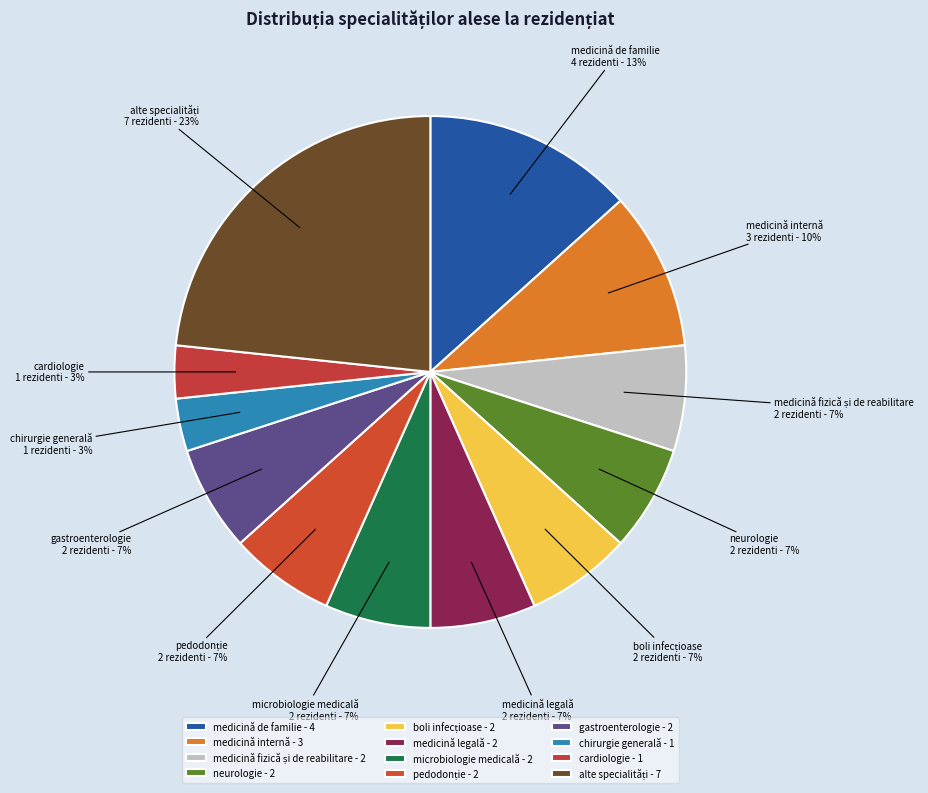

To the nearest percent, what is the average slice percentage?

8%